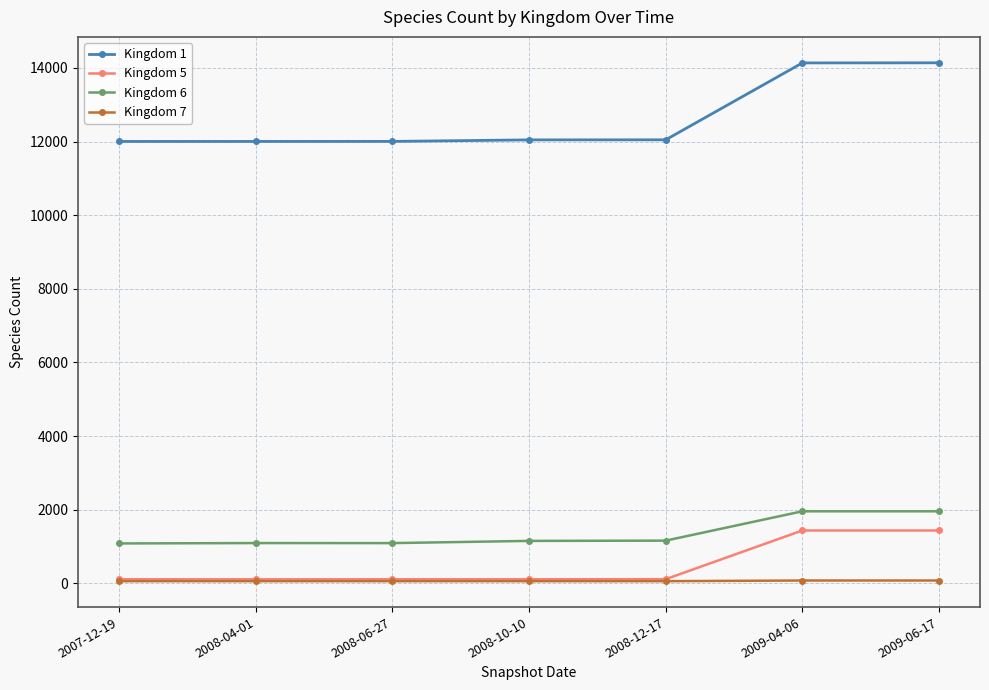

What are all the series names shown in the legend?

Kingdom 1, Kingdom 5, Kingdom 6, Kingdom 7